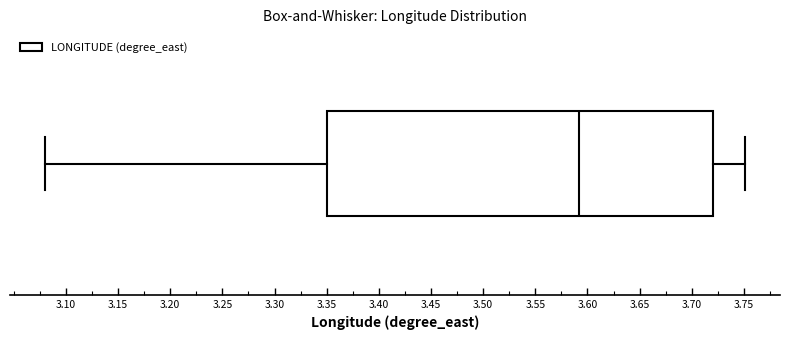

Where is the left edge of the box on the x-axis? The values are not printed on the chart, so give them approximately, as read against the axis.

3.35